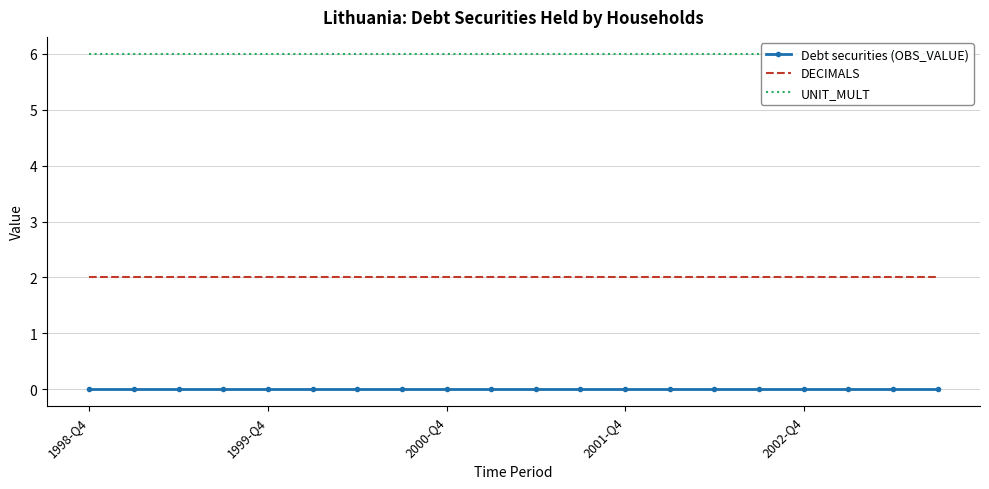

True or false: Debt securities (OBS_VALUE) and DECIMALS cross at least once.

False